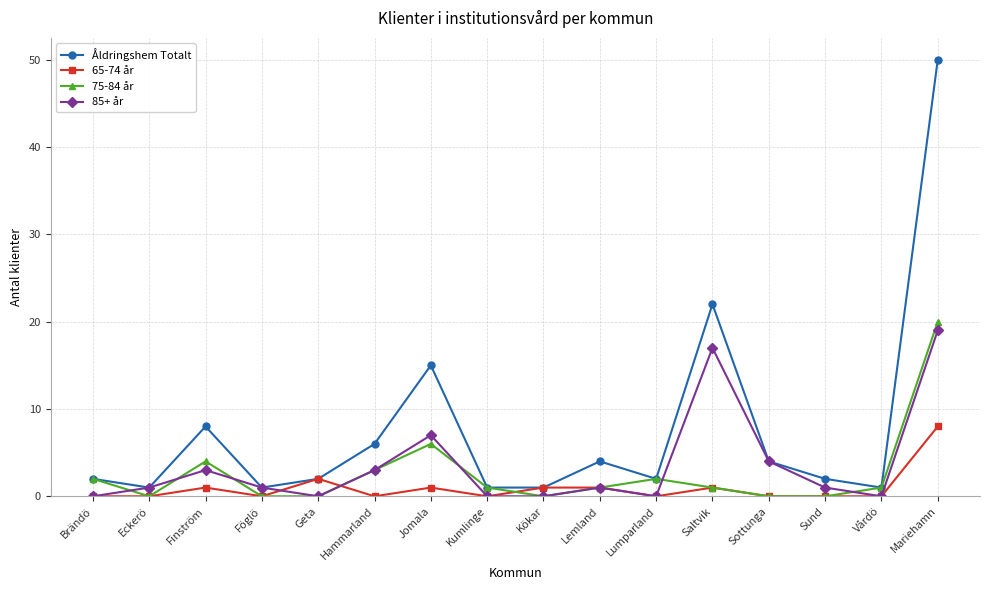

What is the label of the 6th point from the right?

Lumparland